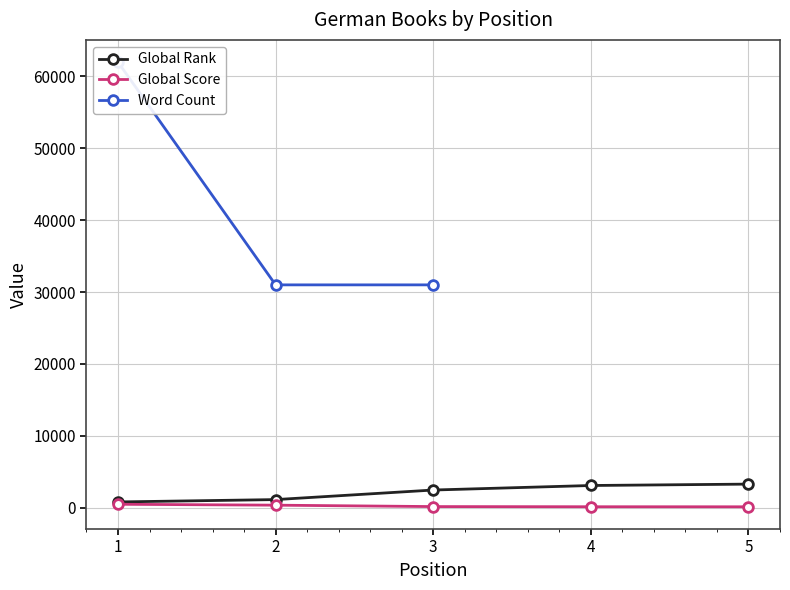

True or false: Global Score and Global Rank cross at least once.

False